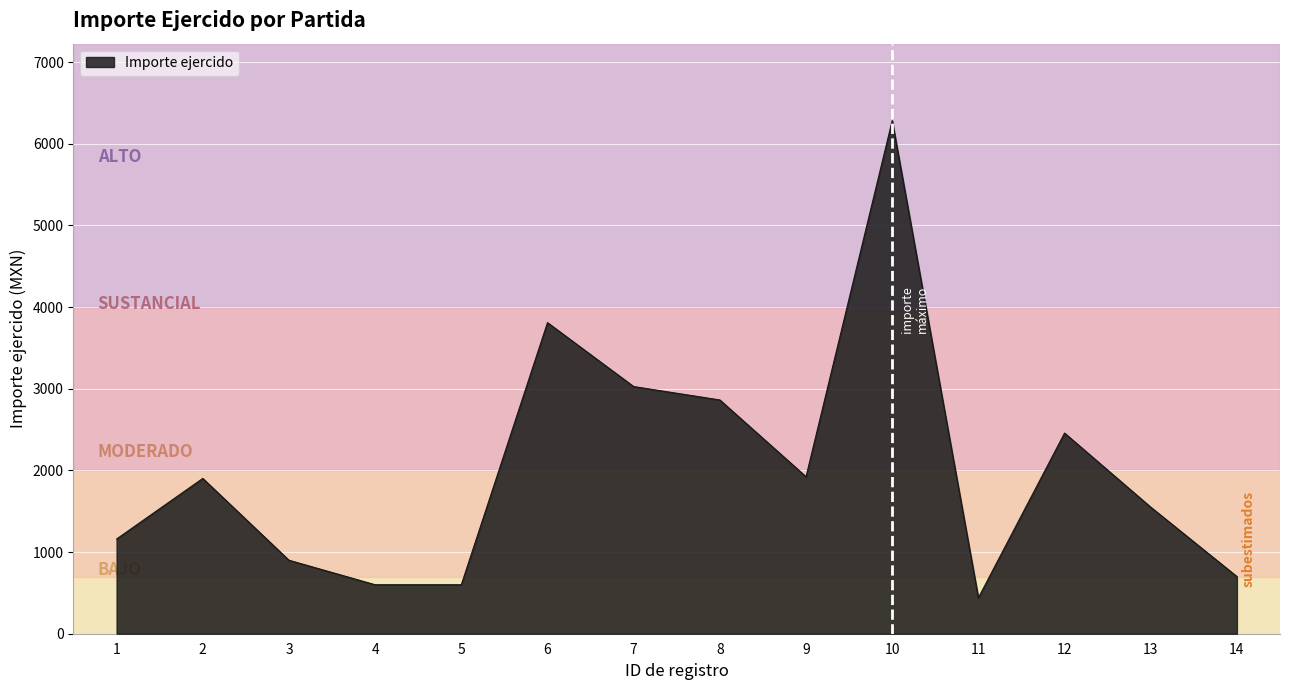

Between 8 and 13, which is larger?

8